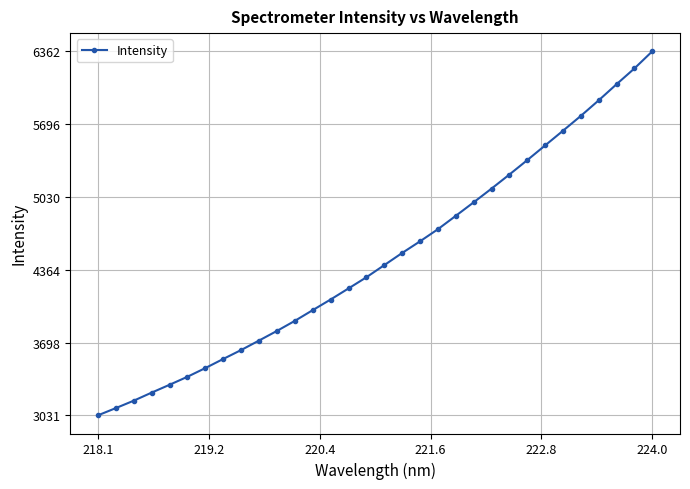

Does the chart display data point markers on the line(s)?

Yes